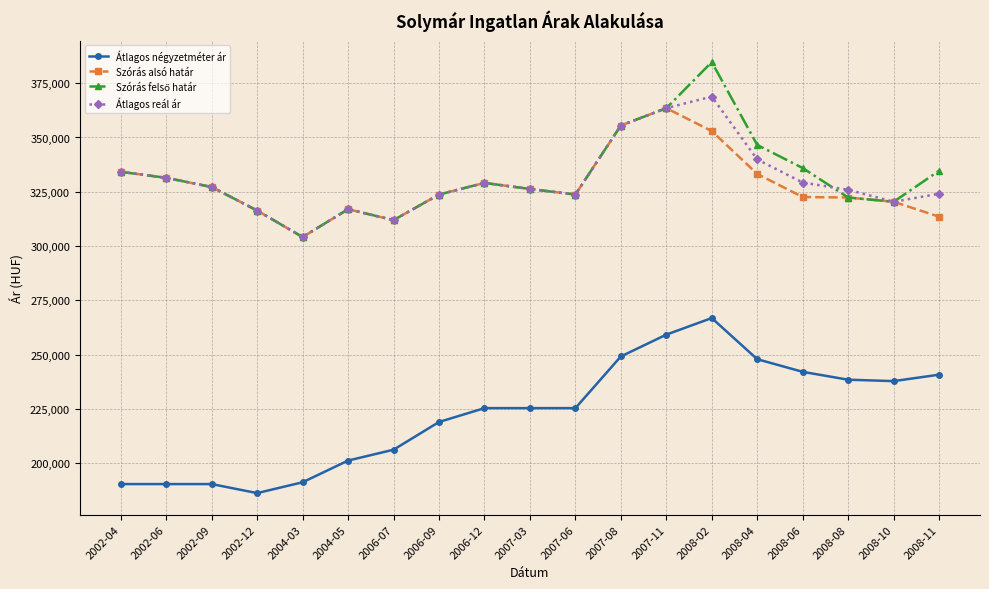

The value of Átlagos négyzetméter ár at 2004-05 is 71353. True or false?

False